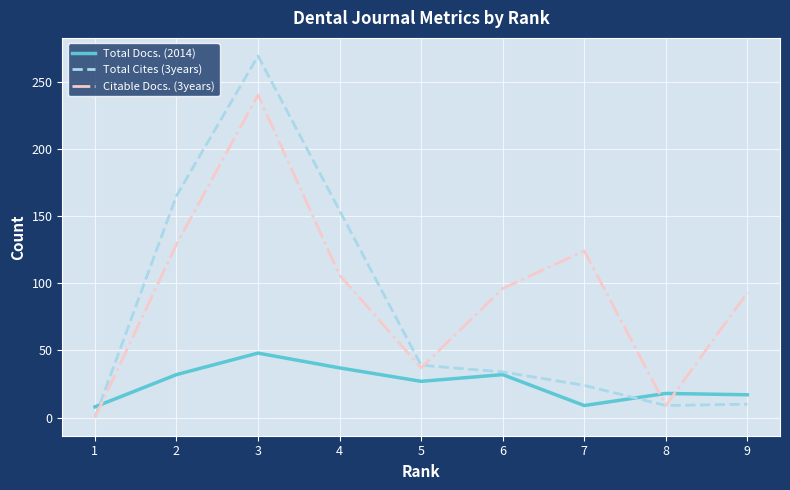

What is the spread (max minus min) of values at 3?

221